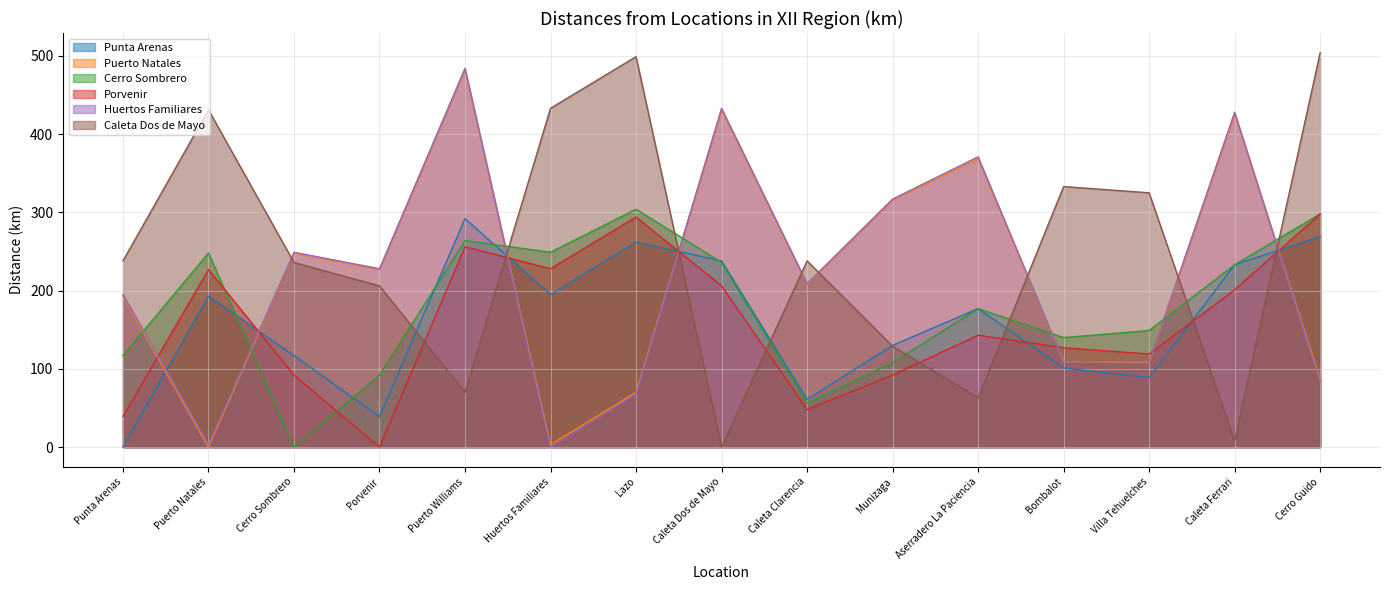

What is the label of the 13th point from the right?

Cerro Sombrero